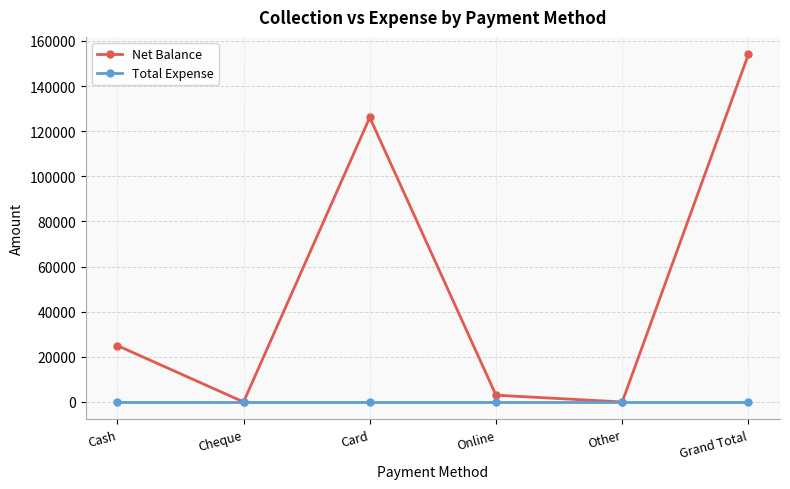

Does the chart have visible grid lines?

Yes